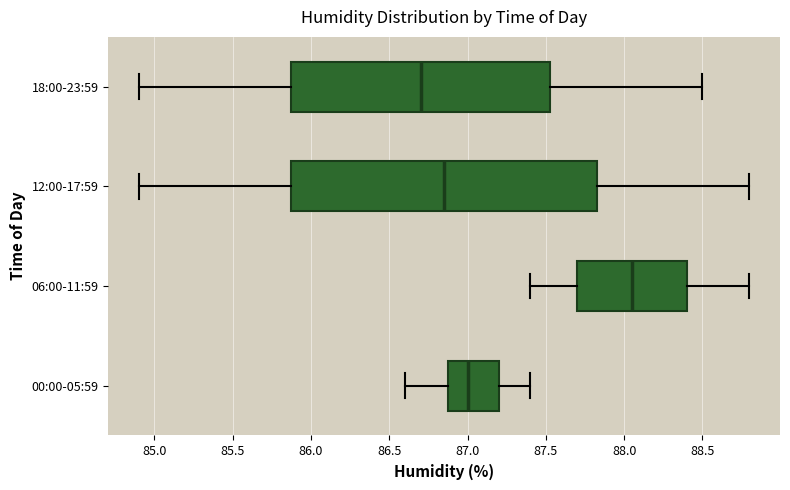

Which box's median line is the furthest to the left?

18:00-23:59